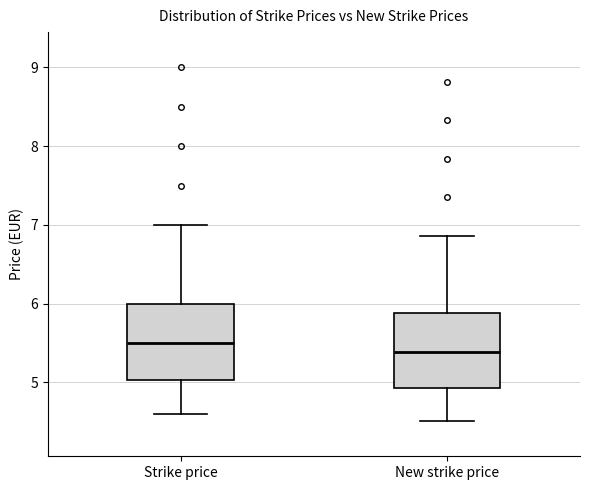

Reading left to right, read every box against the y-axis: the position of its median line, the range the box covers, and the ends of its whiskers. The values are not printed on the chart, so give them approximately, as read against the axis.

Strike price: median 5.5, box 5.0 to 6.0, whiskers 4.6 to 7.0
New strike price: median 5.4, box 4.9 to 5.9, whiskers 4.5 to 6.9